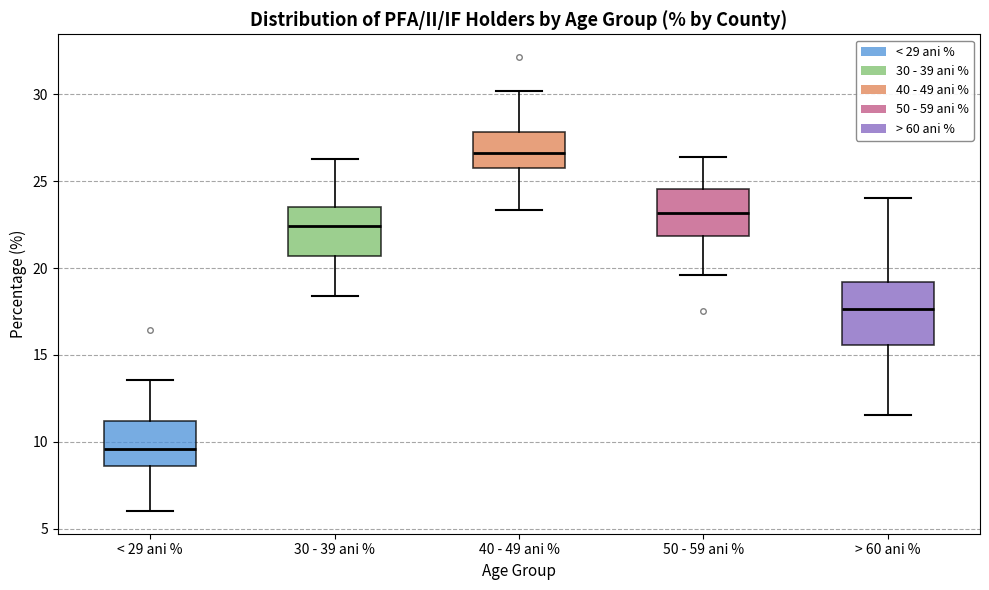

Reading left to right, read every box against the y-axis: the position of its median line, the range the box covers, and the ends of its whiskers. The values are not printed on the chart, so give them approximately, as read against the axis.

< 29 ani %: median 9.5, box 8.5 to 11.0, whiskers 6.0 to 13.5
30 - 39 ani %: median 22.5, box 20.5 to 23.5, whiskers 18.5 to 26.5
40 - 49 ani %: median 26.5, box 26.0 to 28.0, whiskers 23.5 to 30.0
50 - 59 ani %: median 23.0, box 22.0 to 24.5, whiskers 19.5 to 26.5
> 60 ani %: median 17.5, box 15.5 to 19.0, whiskers 11.5 to 24.0